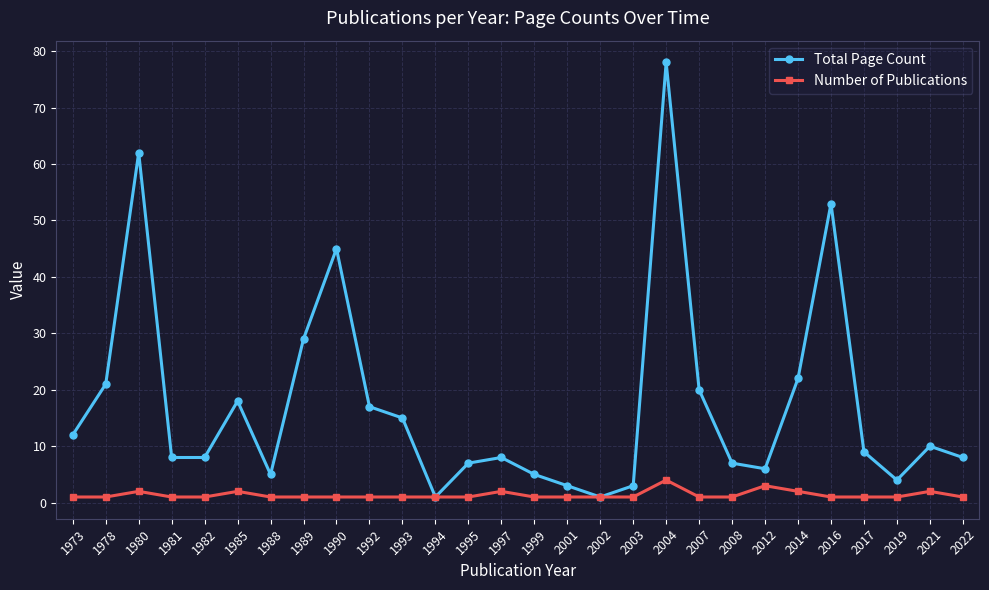

How many values in the Total Page Count series are below 9?

14